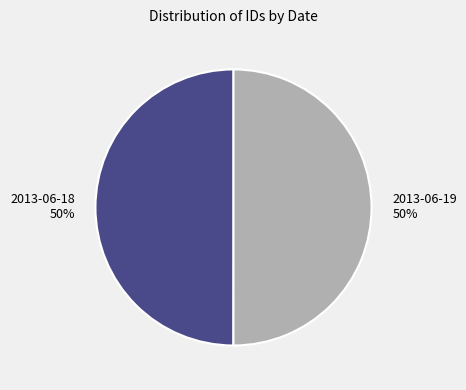

To the nearest percent, what portion does 2013-06-19 represent?

50%